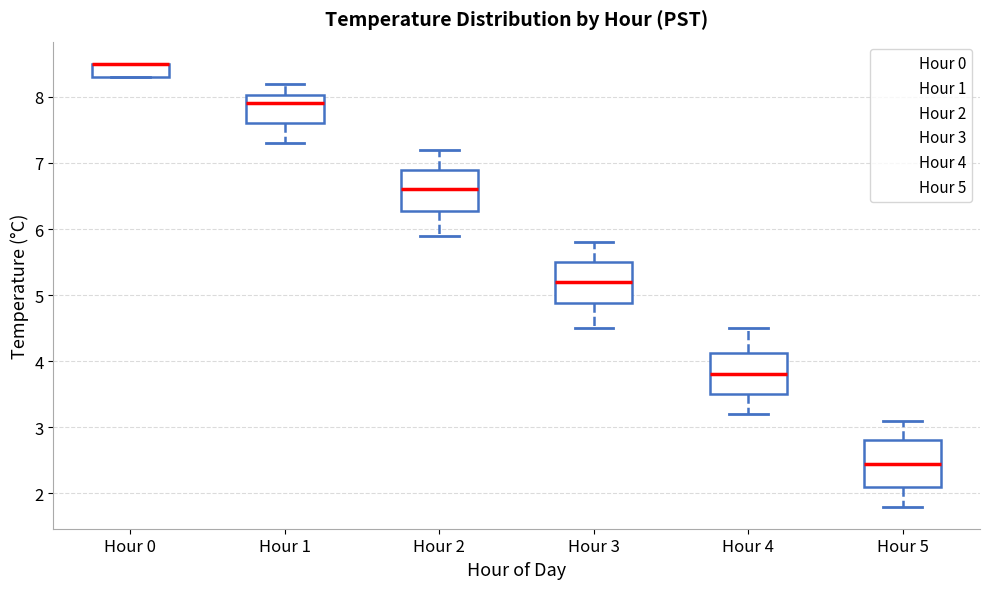

Reading left to right, read every box against the y-axis: the position of its median line, the range the box covers, and the ends of its whiskers. The values are not printed on the chart, so give them approximately, as read against the axis.

Hour 0: median 8.5 (drawn on the box's upper edge), box 8.3 to 8.5, whiskers 8.3 to 8.5
Hour 1: median 7.9, box 7.6 to 8.0, whiskers 7.3 to 8.2
Hour 2: median 6.6, box 6.3 to 6.9, whiskers 5.9 to 7.2
Hour 3: median 5.2, box 4.9 to 5.5, whiskers 4.5 to 5.8
Hour 4: median 3.8, box 3.5 to 4.1, whiskers 3.2 to 4.5
Hour 5: median 2.5, box 2.1 to 2.8, whiskers 1.8 to 3.1